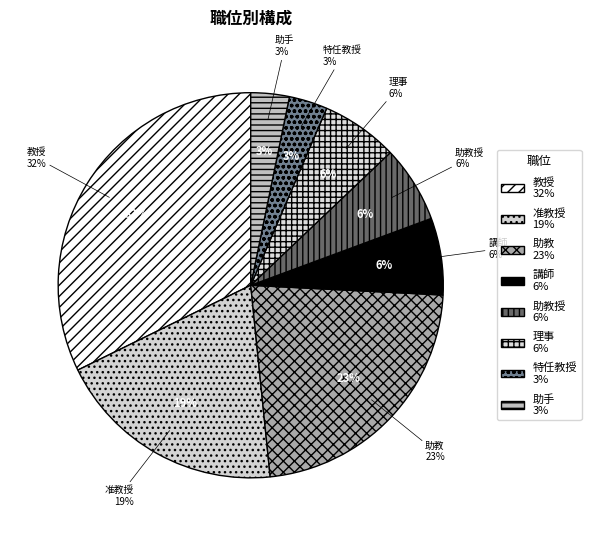

What is the total percentage of 准教授 and 助教授?

25.8%